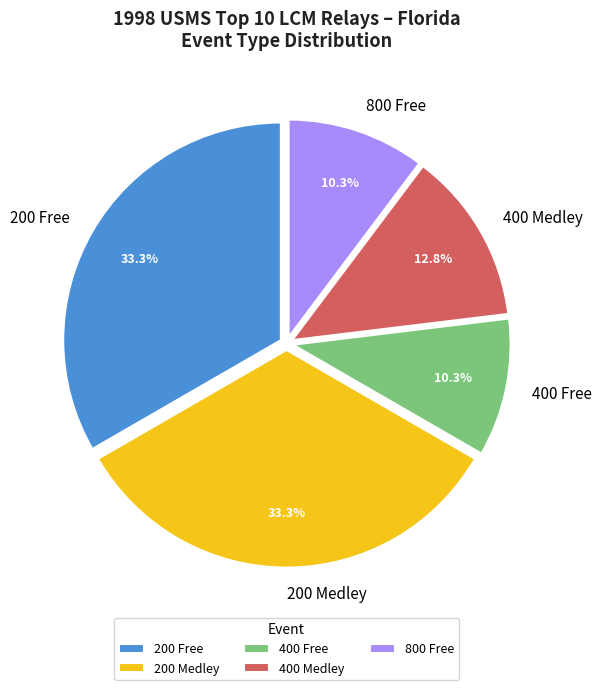

How many slices are in this pie chart?

5